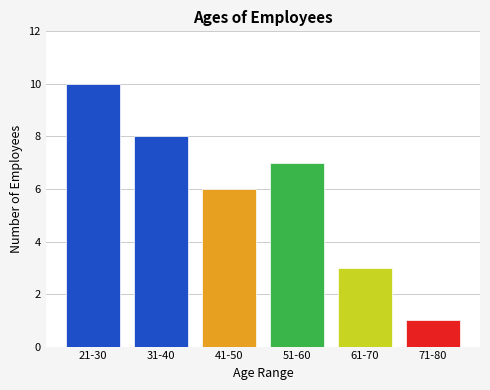

Reading left to right, extract all data points from this chart.

10	8	6	7	3	1